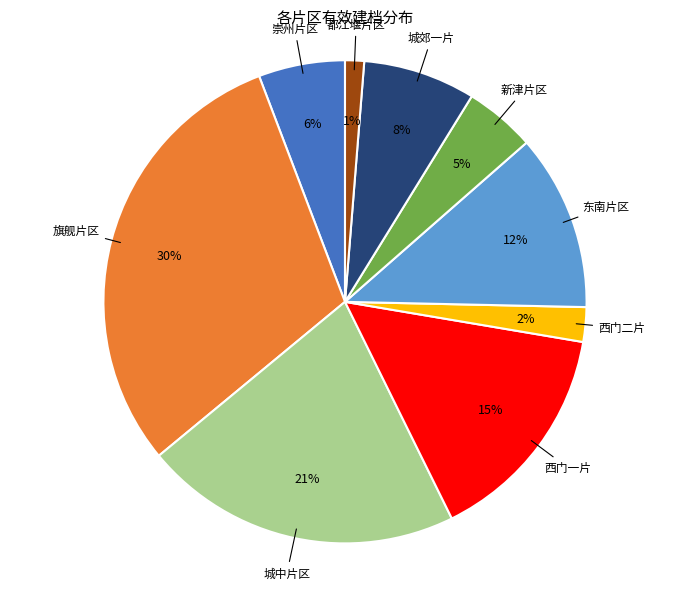

Count the number of slices in the pie.

9